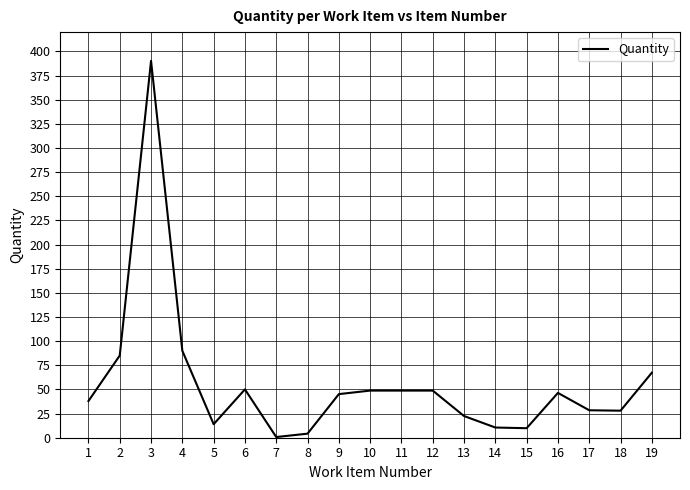

What is the ratio of the value at 8 to the value at 12?

0.1